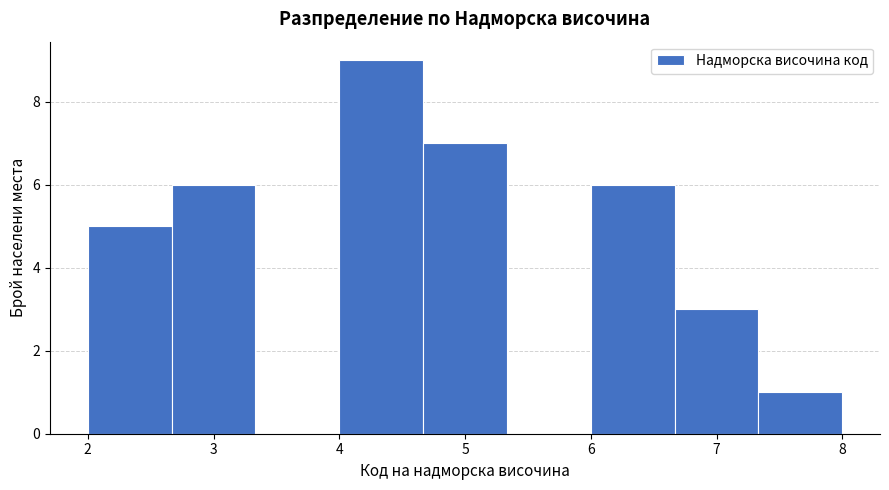

Over which range of the x-axis is the bar tallest?

4.0 to 4.7